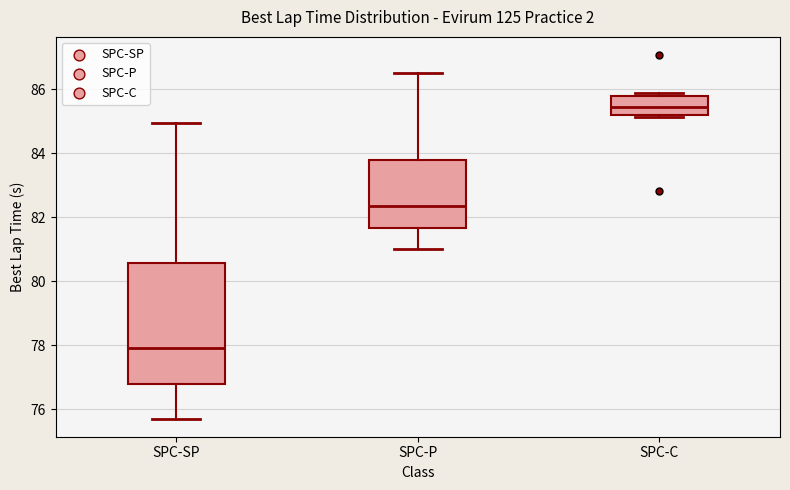

Comparing the boxes themselves (not the whiskers), which one is the tallest?

SPC-SP